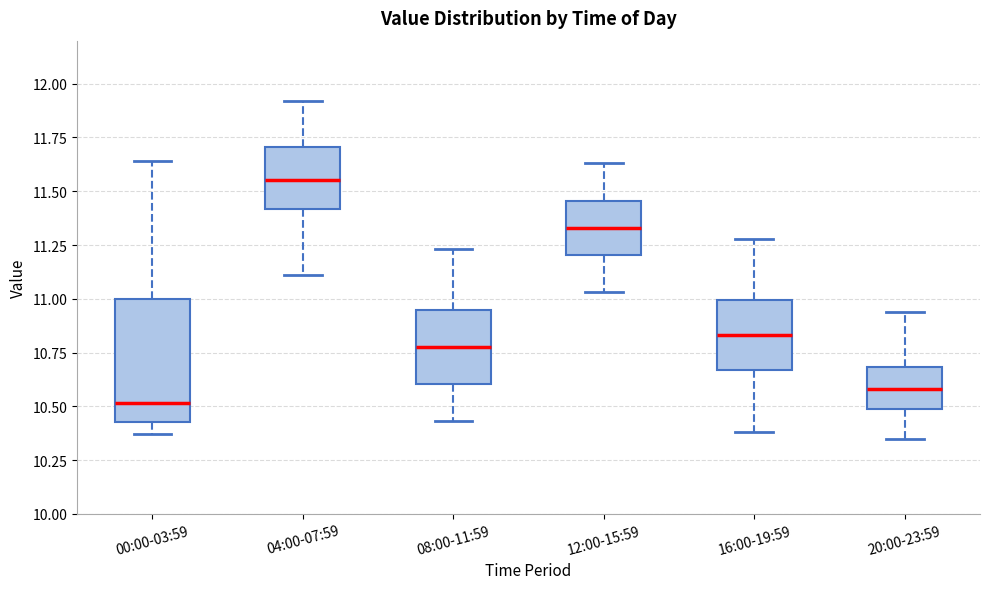

Comparing the boxes themselves (not the whiskers), which one is the tallest?

00:00-03:59